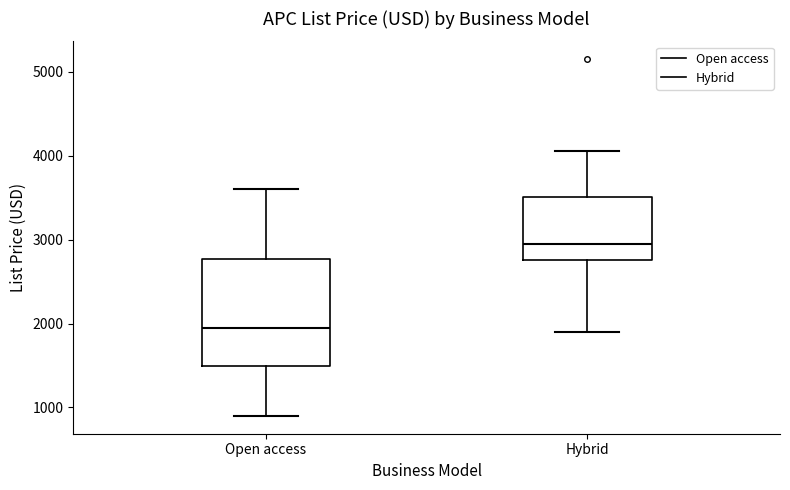

Where is the upper edge of the box for Hybrid on the y-axis? The values are not printed on the chart, so give them approximately, as read against the axis.

3500